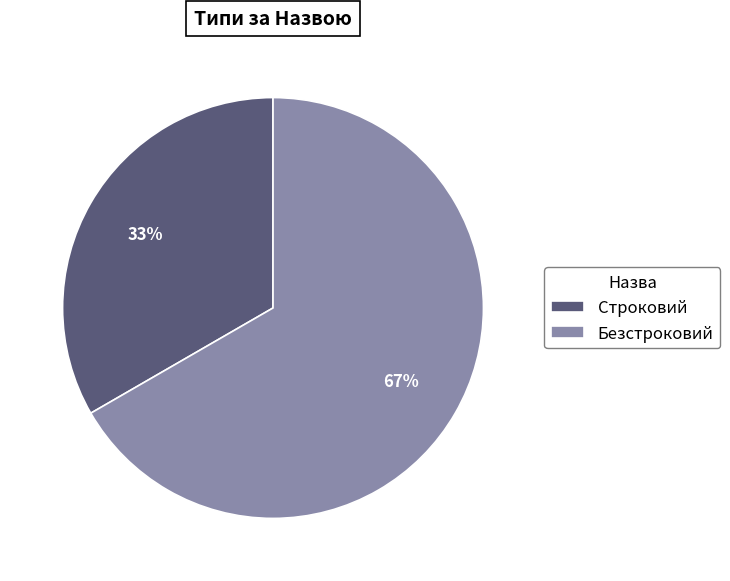

True or false: Строковий accounts for 21% of the total.

False